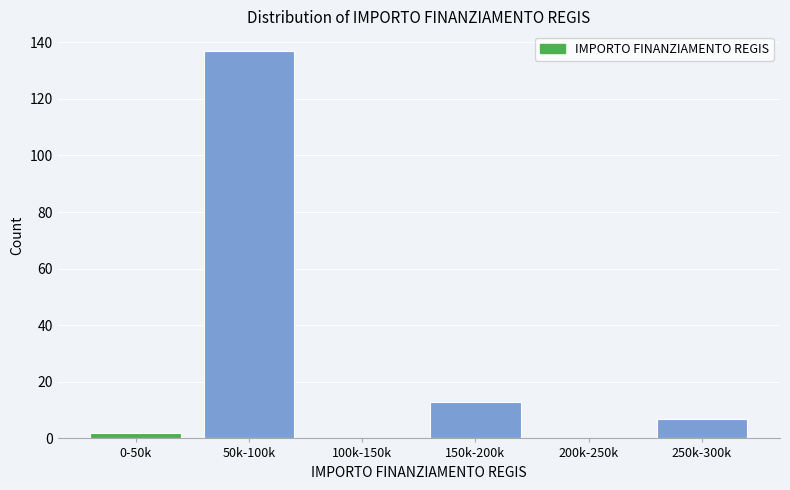

Reading left to right, list all the values displayed in this chart.

0-50k=2	50k-100k=137	100k-150k=0	150k-200k=13	200k-250k=0	250k-300k=7